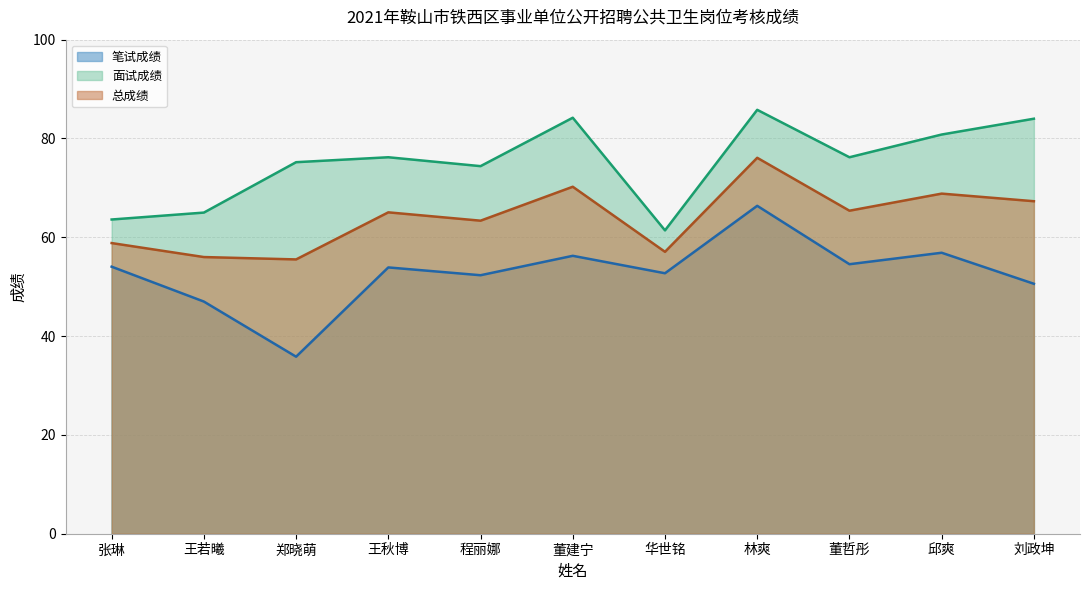

True or false: 笔试成绩 has a value of 36.3 at 邱爽.

False